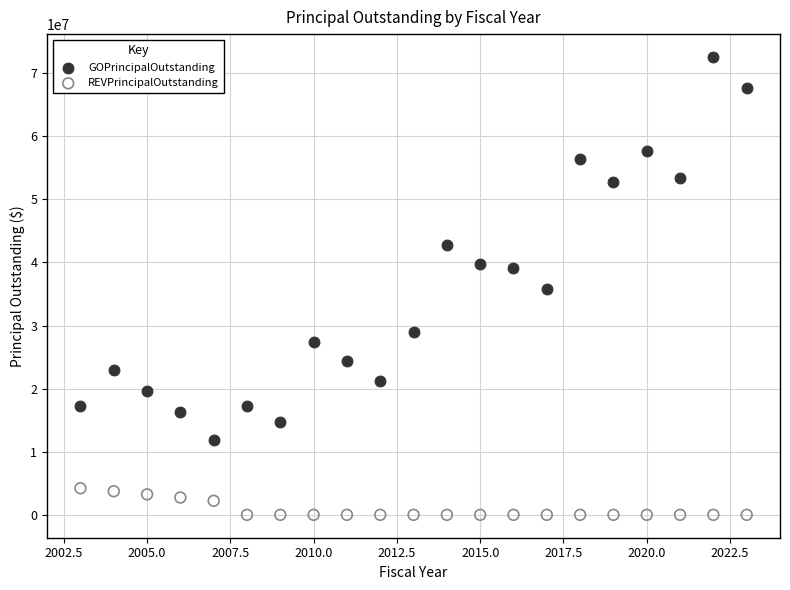

Across all data points, what is the range of Y values (max minus min)?

72550000